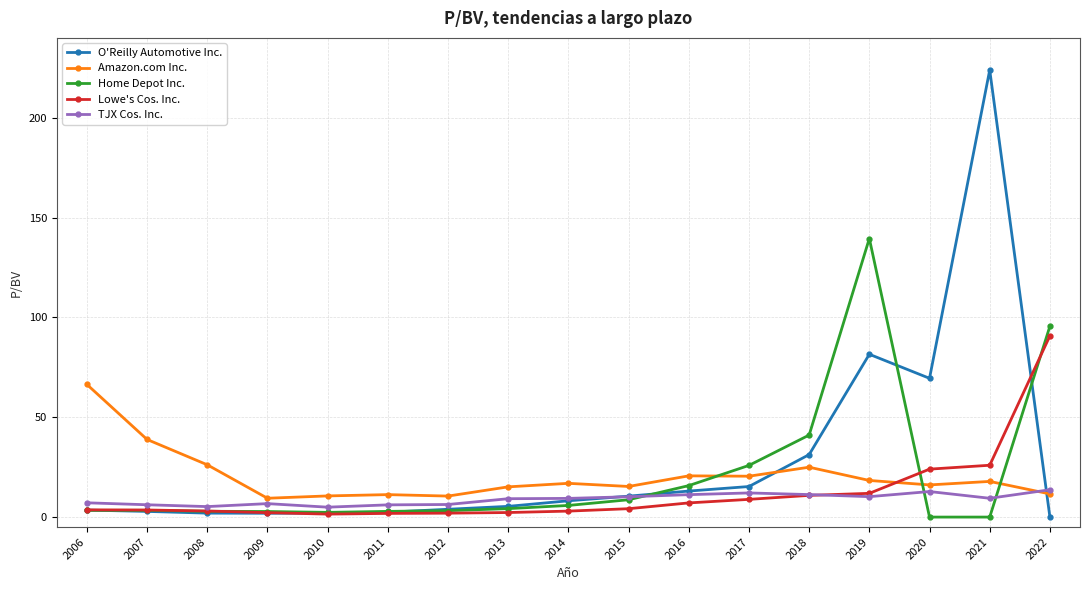

Where does the TJX Cos. Inc. series first go above 9?

2013